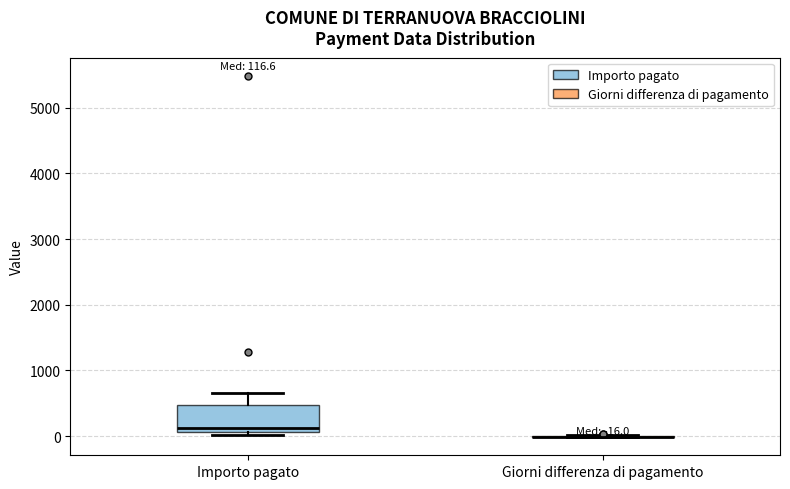

Which box is the tallest, from its lower edge to its upper edge?

Importo pagato